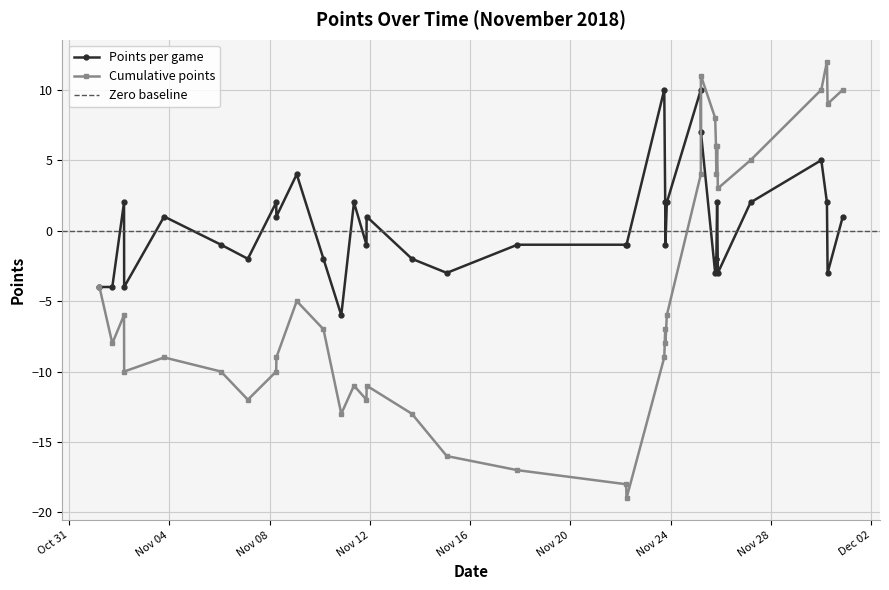

In Cumulative points, how many points are higher than both neighbors (excluding endpoints)?

9